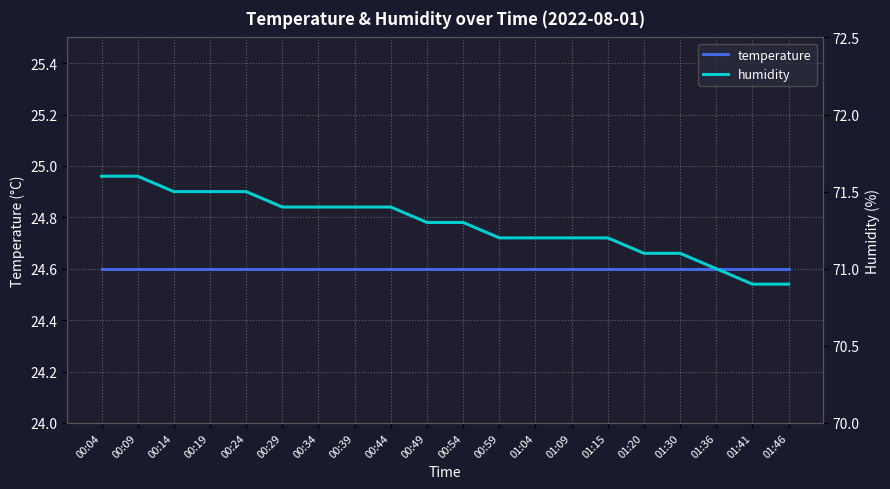

What is the value of the humidity point at the 7th from the left?

71.4